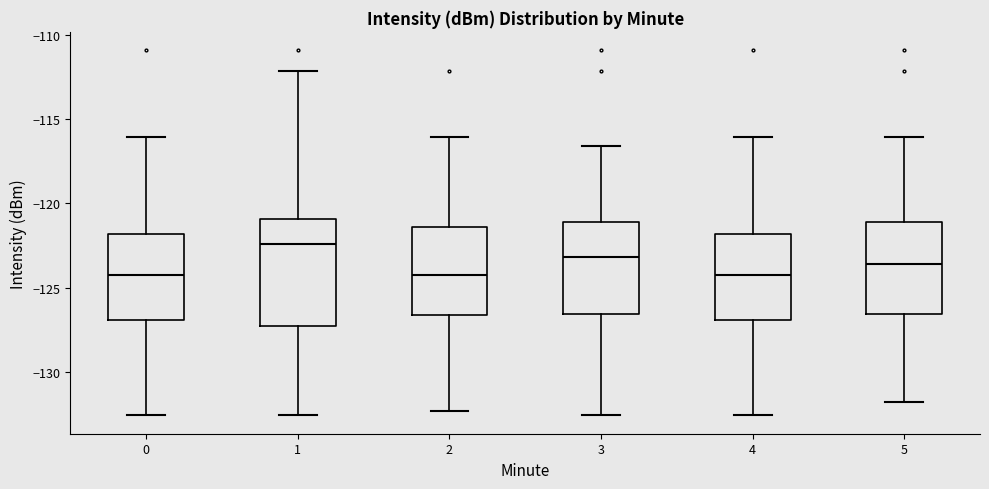

Where does the median line of the box at x = 5 sit on the y-axis? The values are not printed on the chart, so give them approximately, as read against the axis.

-123.5